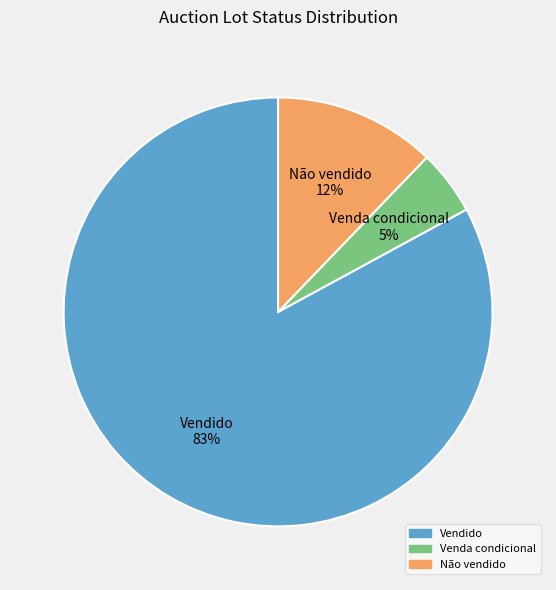

Is the sum of Venda condicional and Vendido greater than half?

Yes